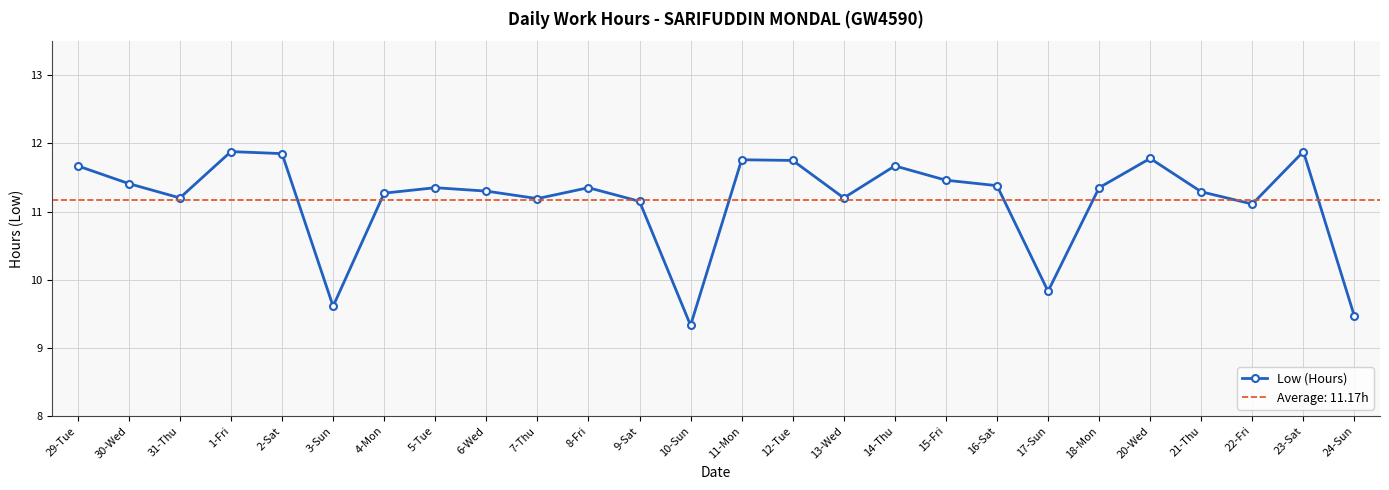

Which has a higher value, 30-Wed or 17-Sun?

30-Wed